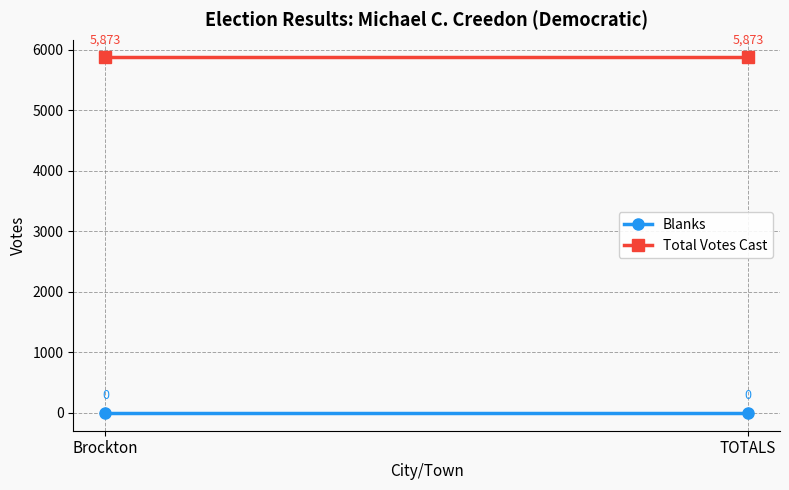

Which label corresponds to the largest value in the chart?

Brockton